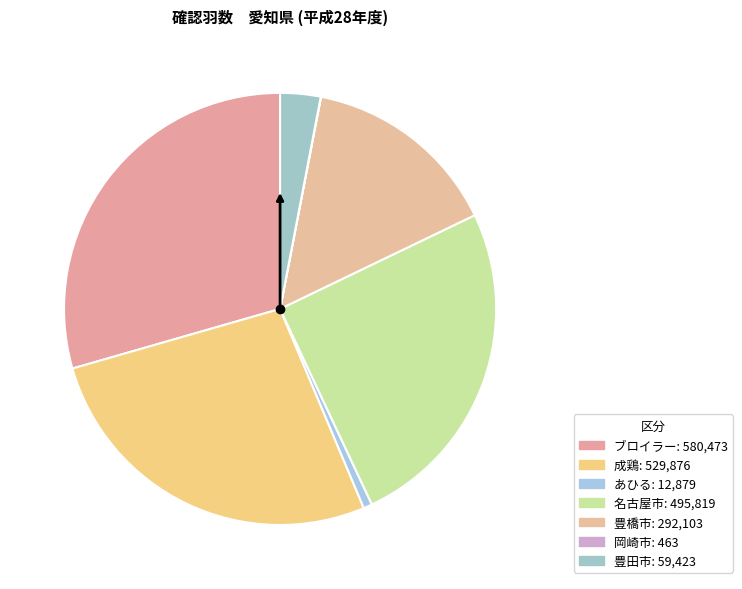

To the nearest percent, what percentage of the pie is 成鶏?

27%